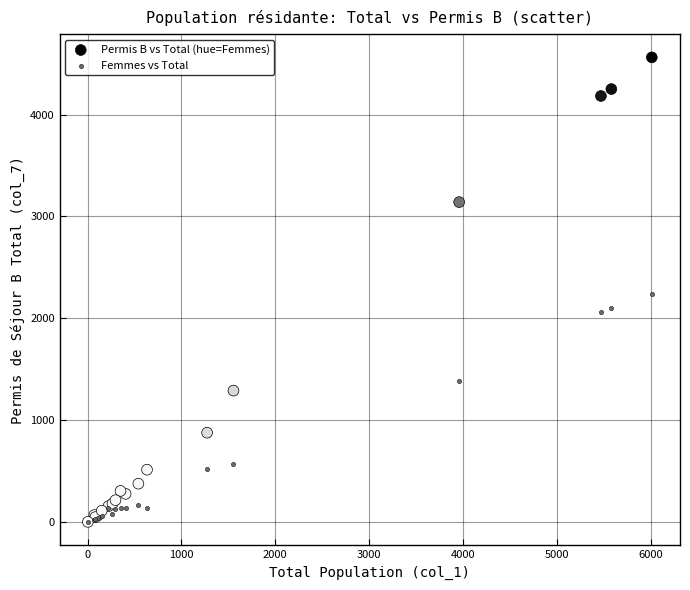

What are all the series names shown in the legend?

Permis B vs Total (hue=Femmes), Femmes vs Total